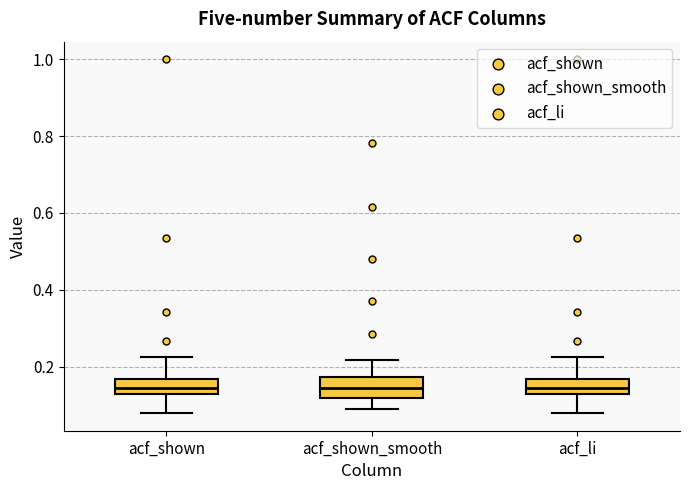

Reading left to right, transcribe this box plot: for each box, give where its median line is, the range the box spans, and where its two whiskers end, as read against the y-axis. The values are not printed on the chart, so give them approximately, as read against the axis.

acf_shown: median 0.14, box 0.12 to 0.16, whiskers 0.08 to 0.22
acf_shown_smooth: median 0.14, box 0.12 to 0.18, whiskers 0.10 to 0.22
acf_li: median 0.14, box 0.12 to 0.16, whiskers 0.08 to 0.22